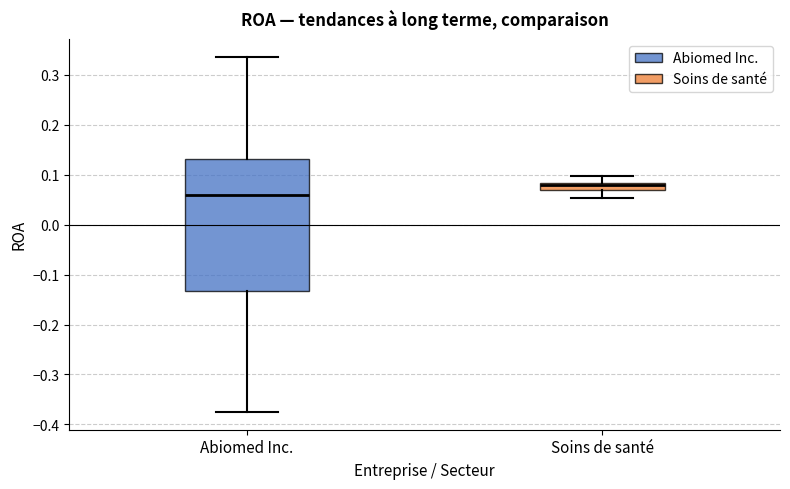

Which box's median line is the lowest?

Abiomed Inc.